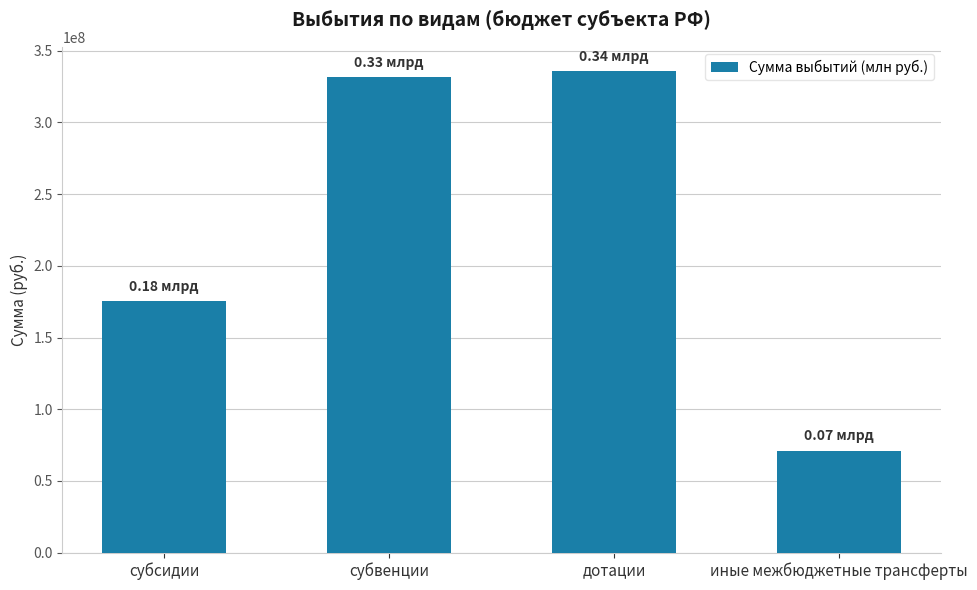

Does the chart contain stacked bars?

No